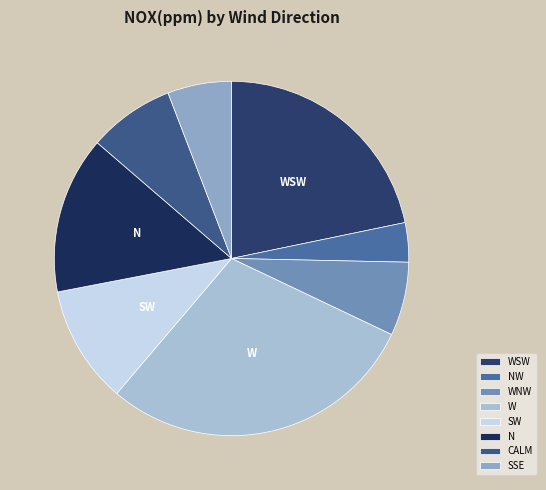

What is the smallest slice in the pie chart?

NW